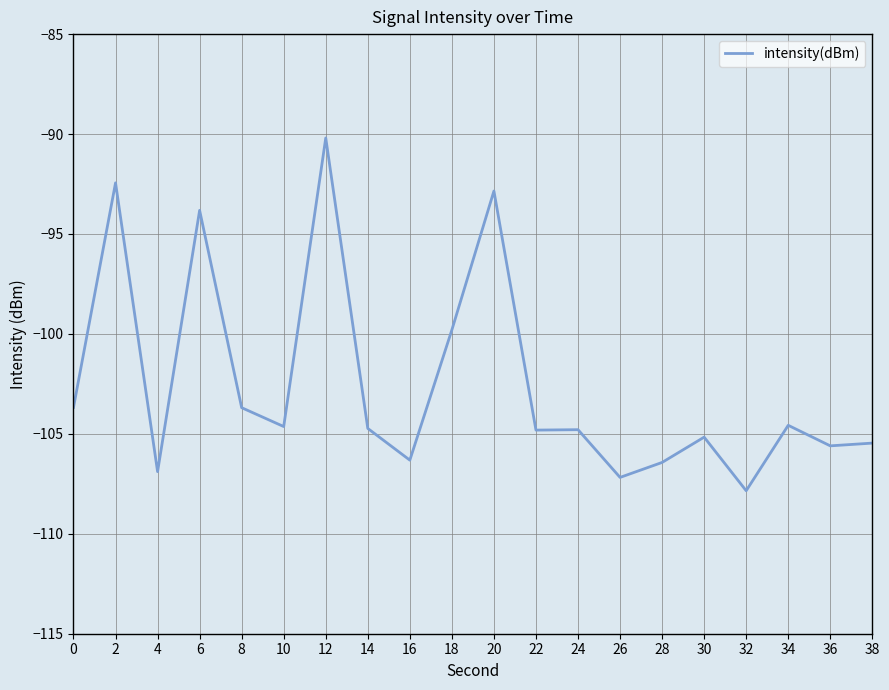

What is the average value?

-102.5